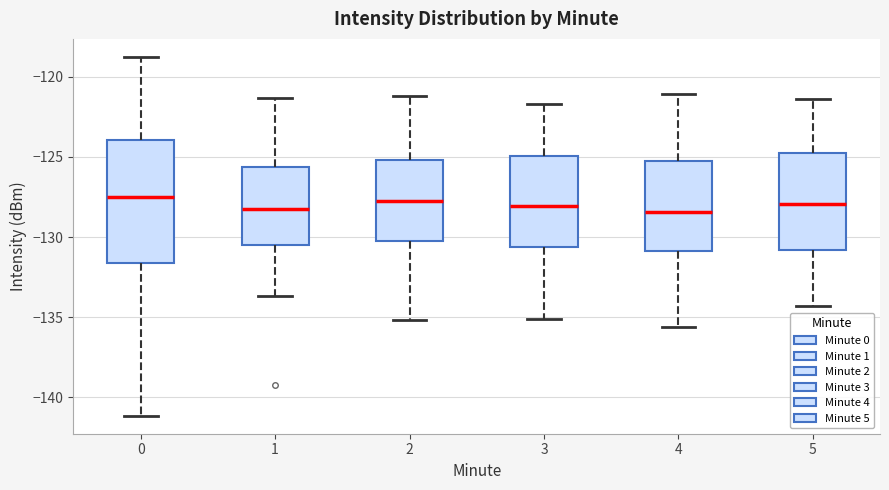

Comparing the boxes themselves (not the whiskers), which one is the tallest?

0